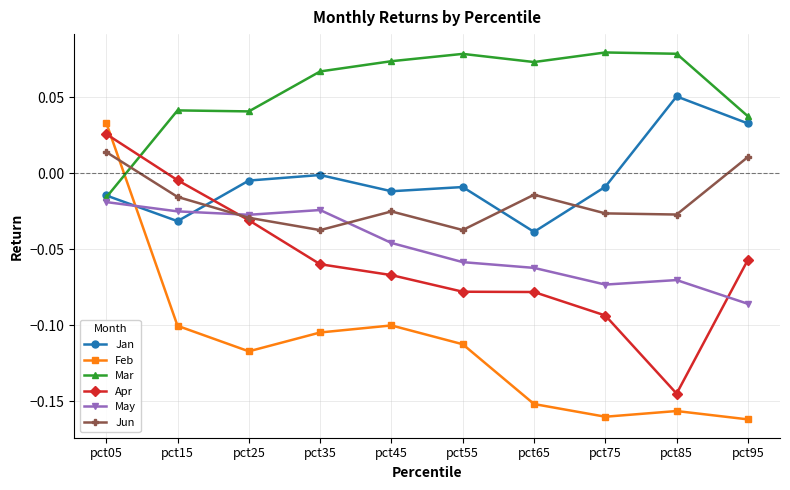

At which label does Apr reach its peak?

pct05